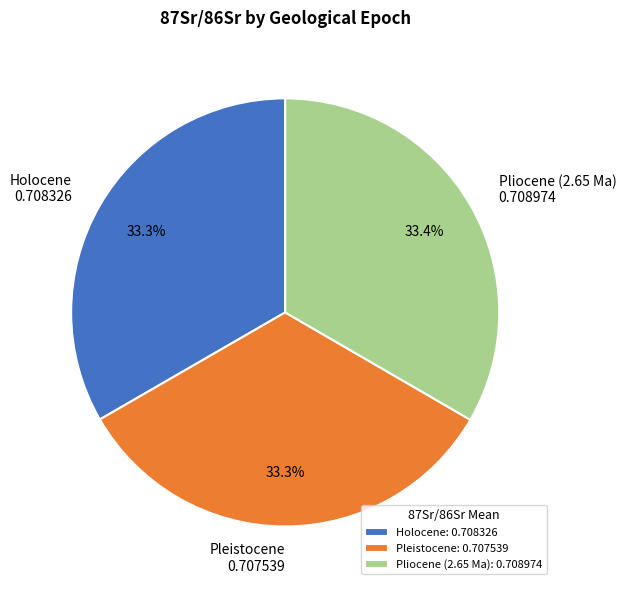

How many segments does this pie chart have?

3